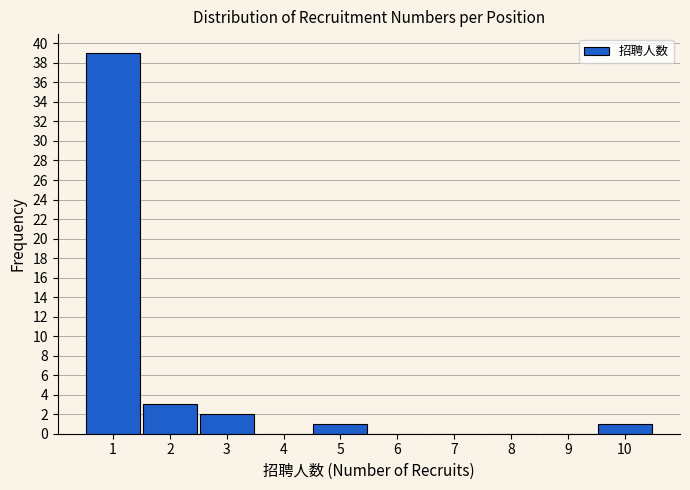

Over which range of the x-axis is the bar tallest?

0.5 to 1.5